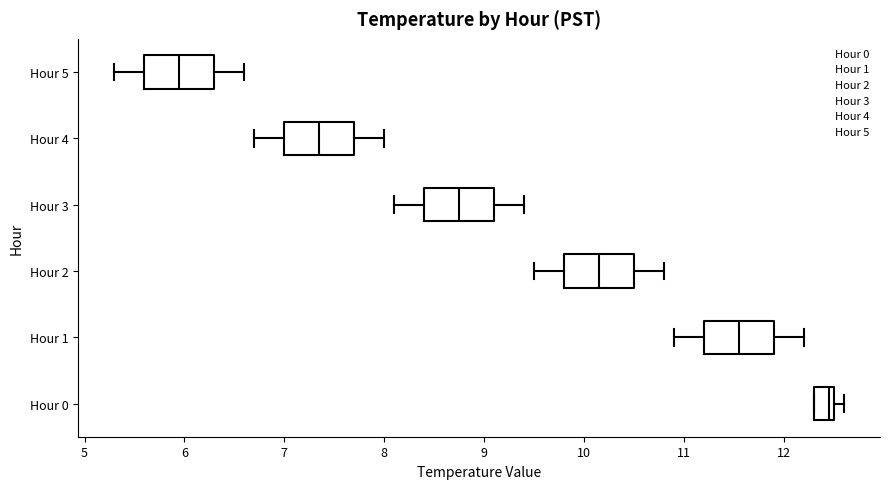

Which box has the furthest to the right median line?

Hour 0